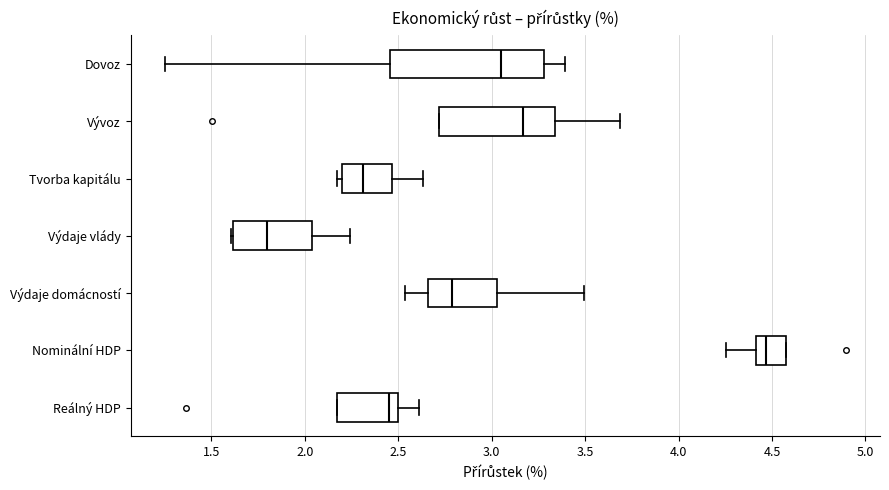

Which box is the widest, from its left edge to its right edge?

Dovoz